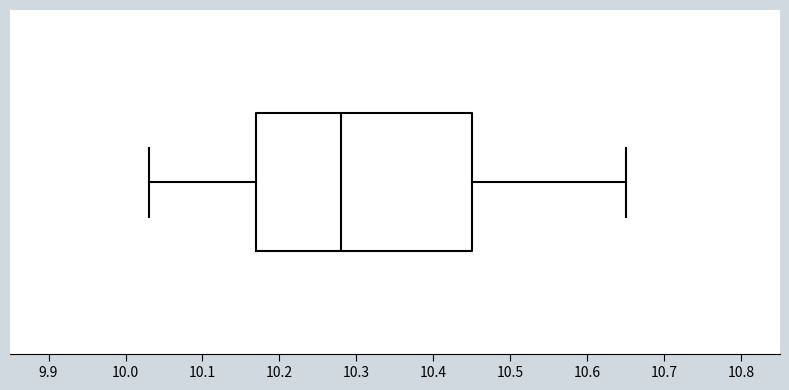

Read this box plot against the x-axis: the position of the median line, the range covered by the box, and the ends of both whiskers. The values are not printed on the chart, so give them approximately, as read against the axis.

median 10.28, box 10.17 to 10.45, whiskers 10.03 to 10.65